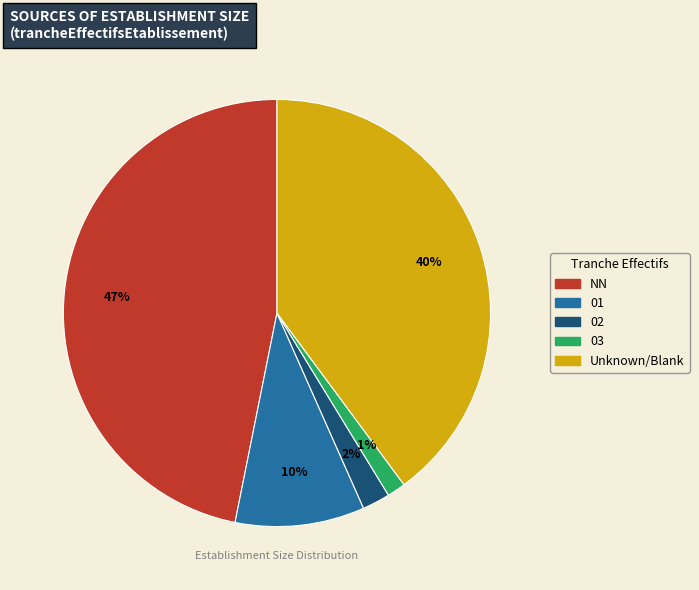

Is there a majority slice in this chart?

No